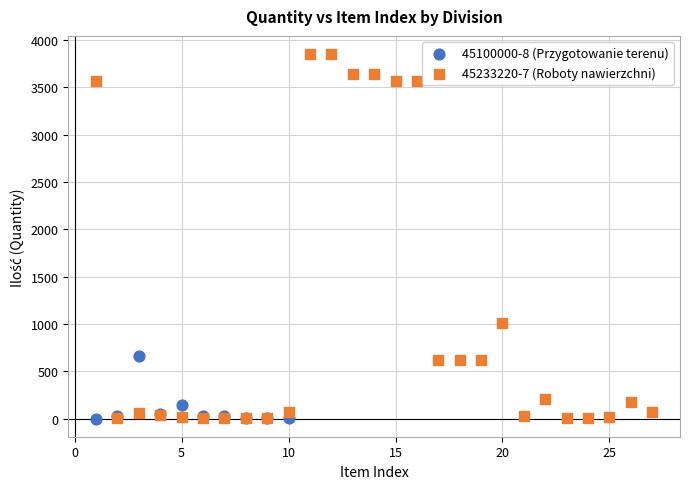

What are all the series names shown in the legend?

45100000-8 (Przygotowanie terenu), 45233220-7 (Roboty nawierzchni)